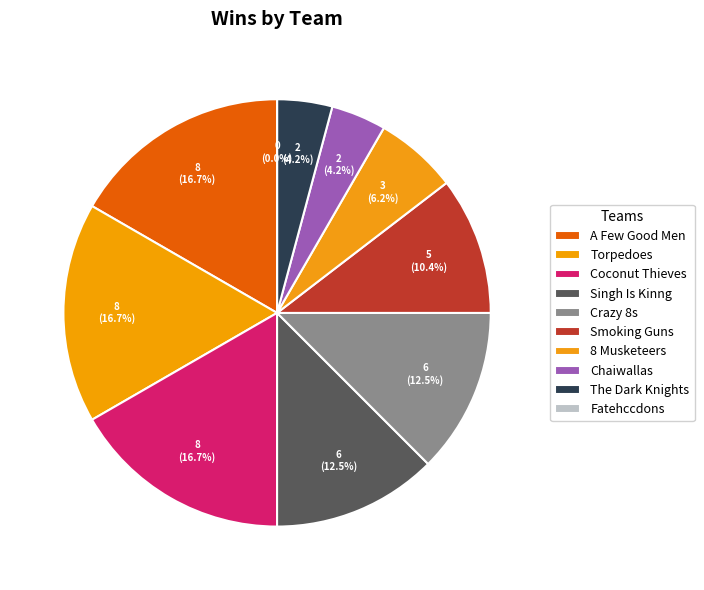

Does Torpedoes represent more than half of the total?

No